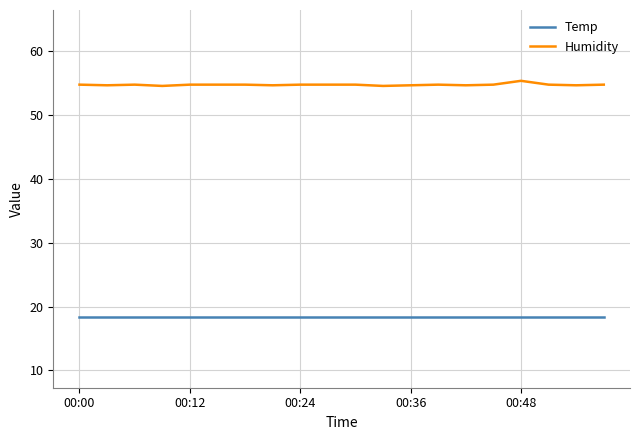

True or false: Humidity and Temp cross at least once.

False